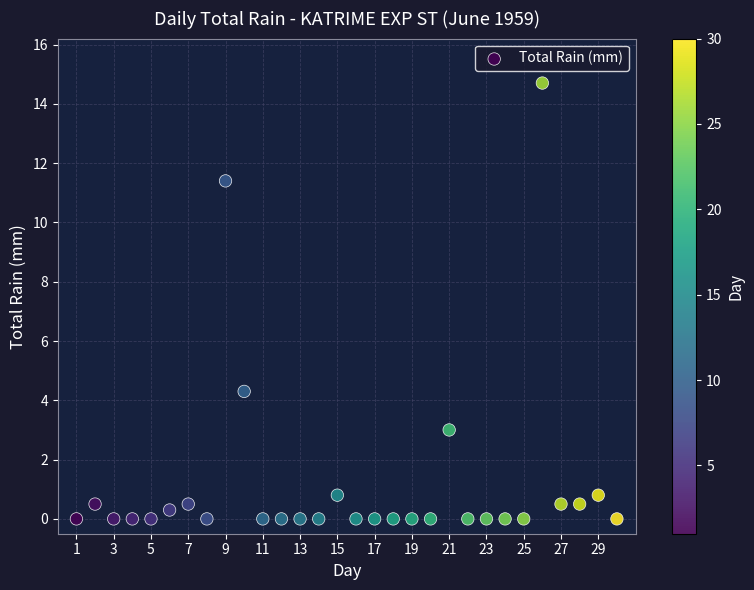

What is the range of X values (max minus min)?

29.0